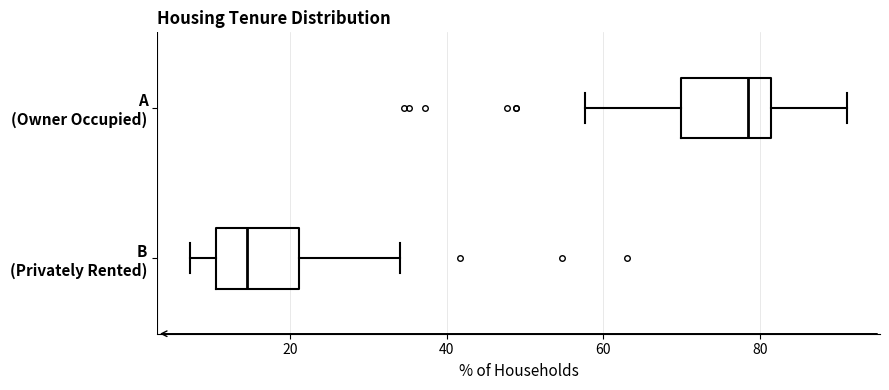

Where is the right edge of the box for A (Owner Occupied) on the x-axis? The values are not printed on the chart, so give them approximately, as read against the axis.

82